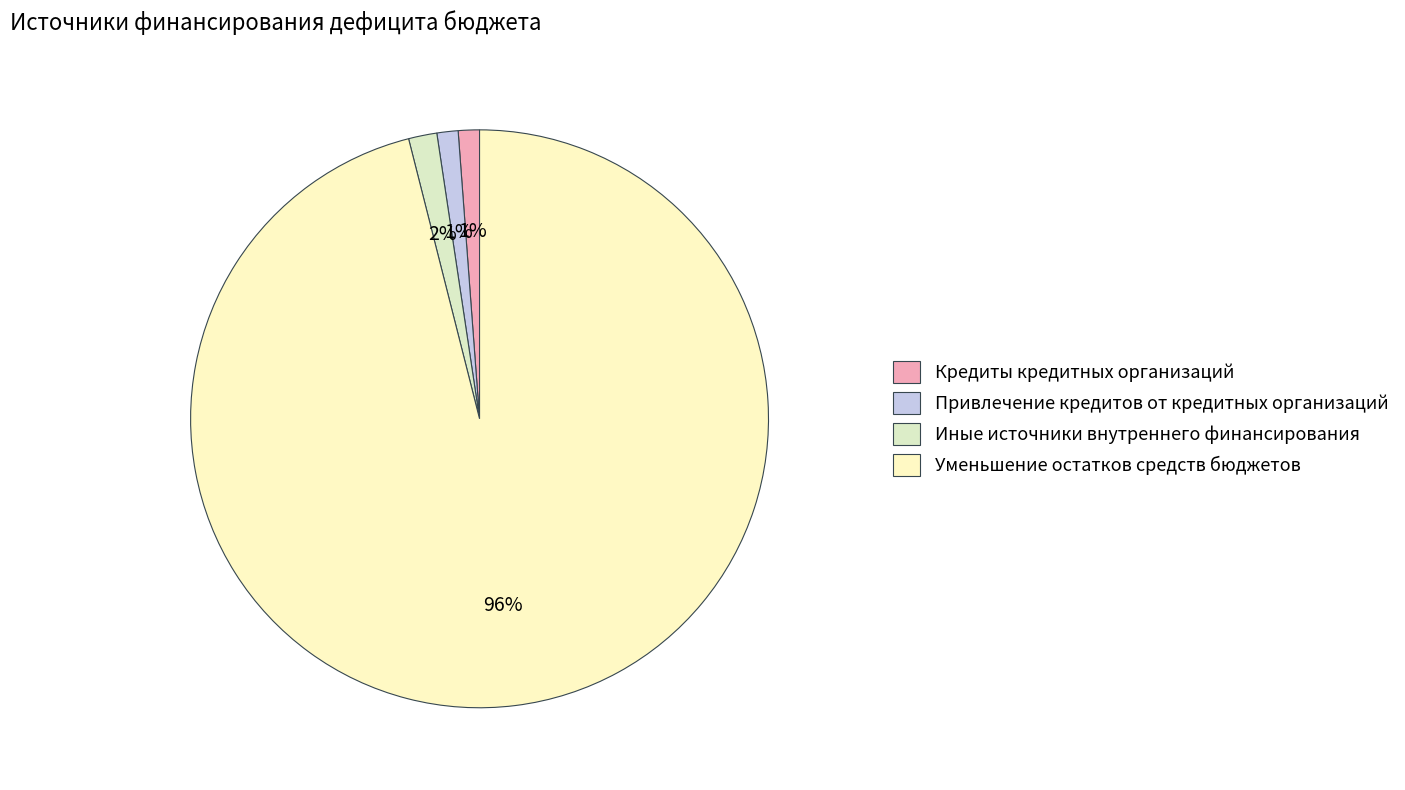

What is the change in value from Привлечение кредитов от кредитных организаций to Уменьшение остатков средств бюджетов?

+4198830270.5